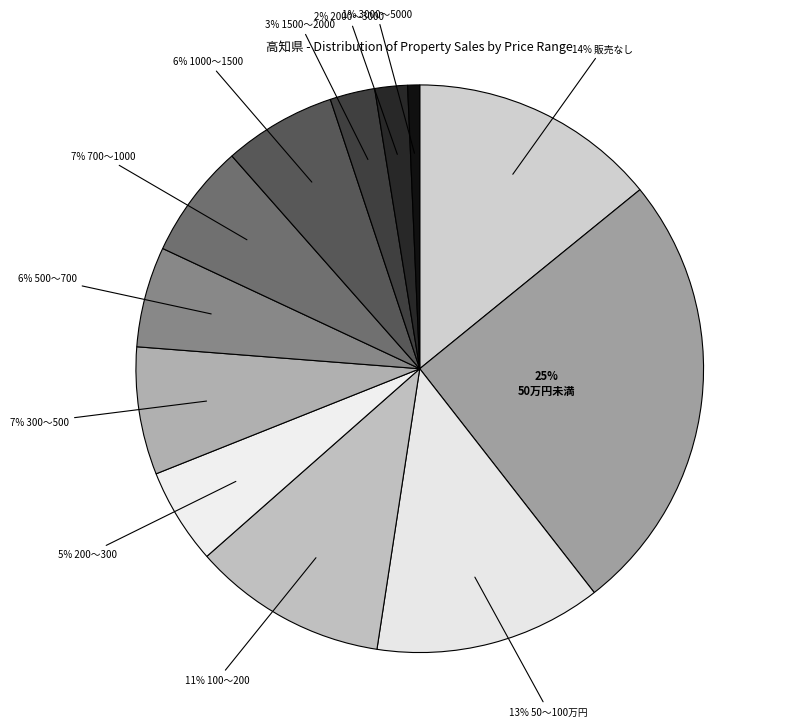

How many slices are in this pie chart?

12